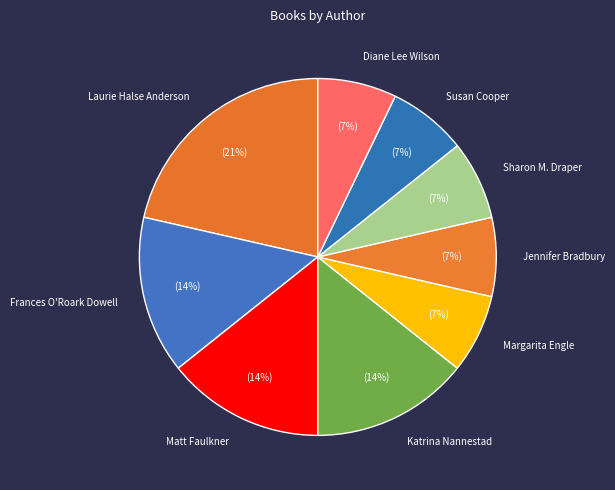

Combined, do Margarita Engle and Frances O'Roark Dowell account for over 50%?

No